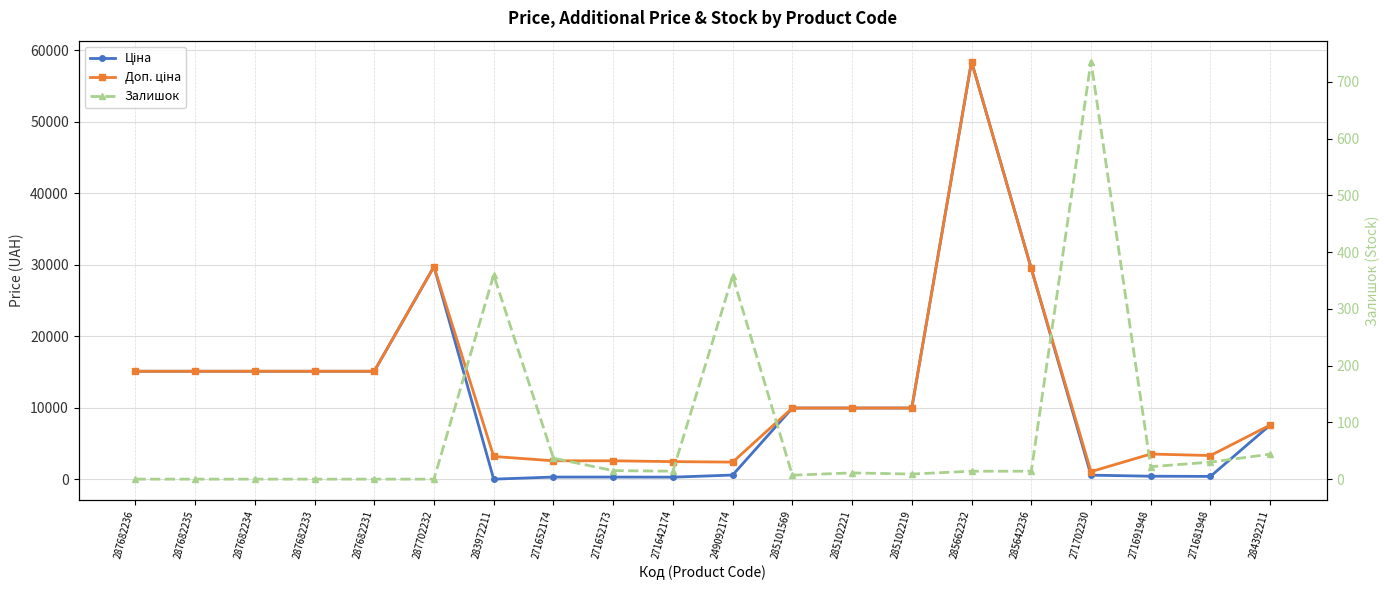

True or false: Ціна and Доп. ціна cross at least once.

False